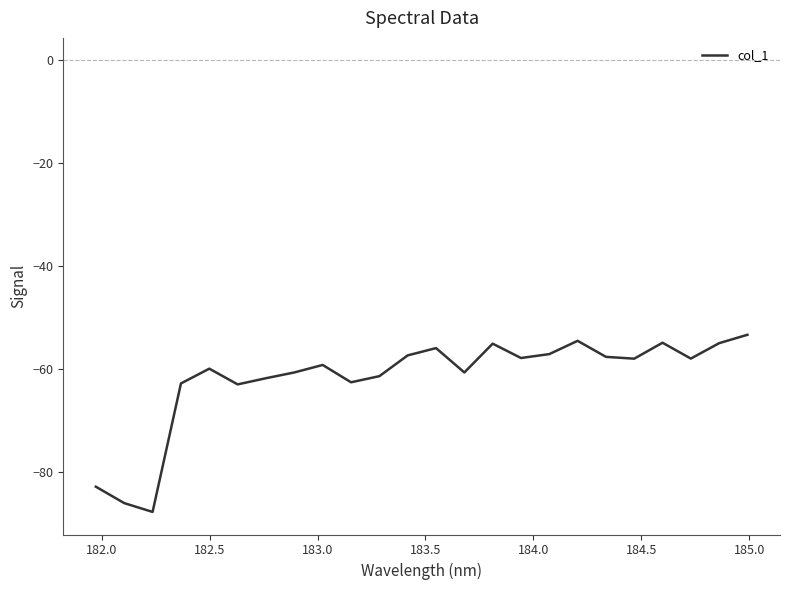

Is this an area chart (filled region under the line)?

No